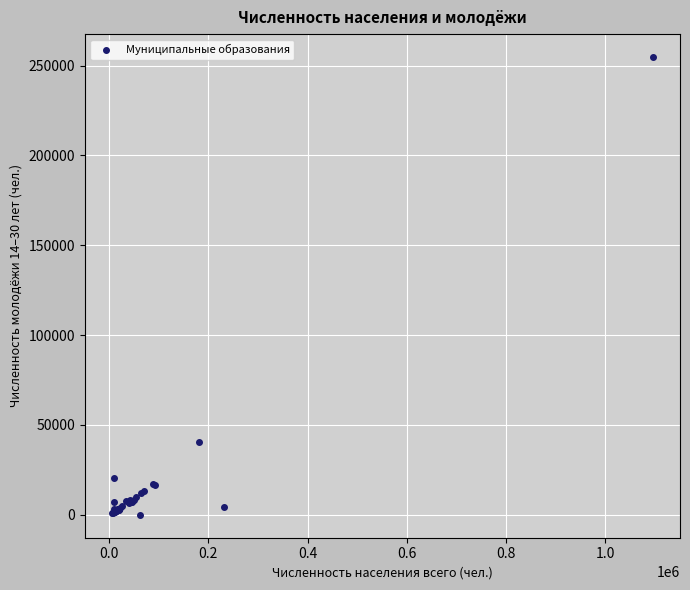

What Y value in the scatter plot is closest to 127407?

40485